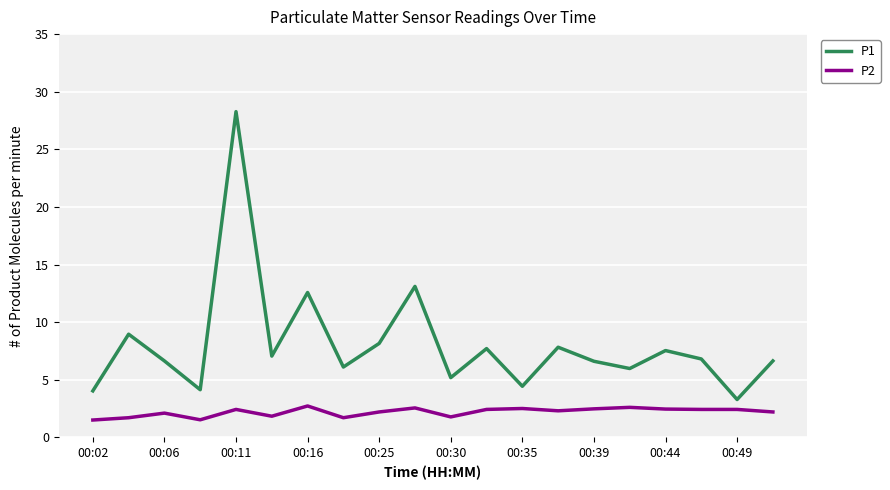

What is the difference between the maximum and minimum values in the P1 series?

25.0